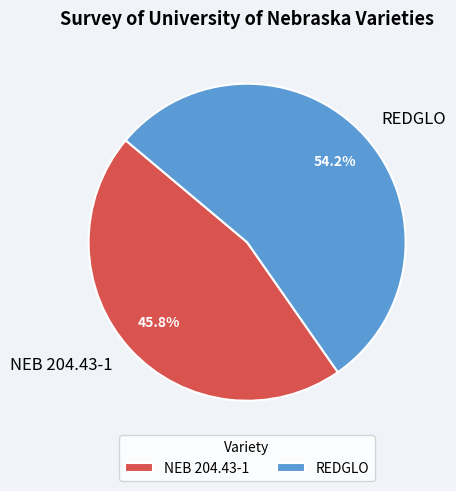

What is the total percentage of NEB 204.43-1 and REDGLO?

100.0%